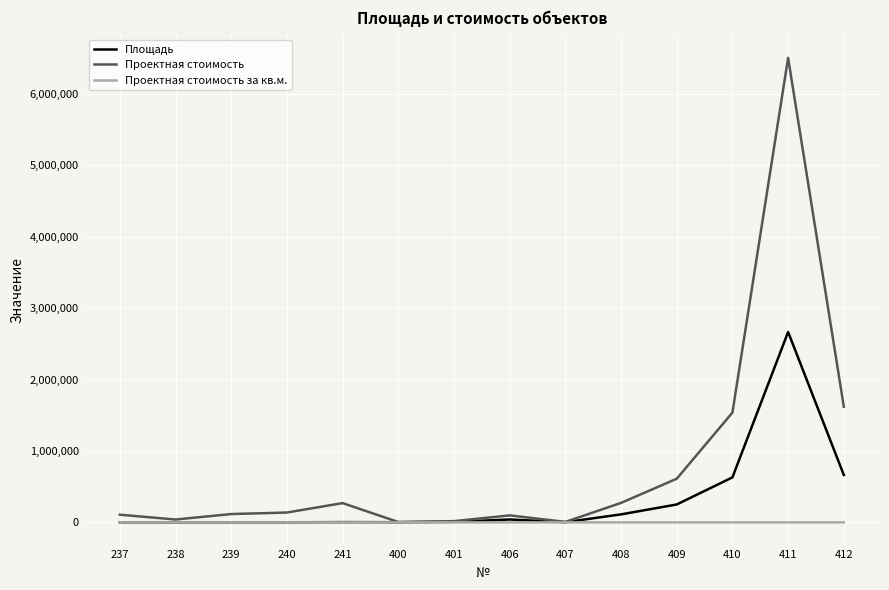

What is the total value across all series at 238?

40273.7